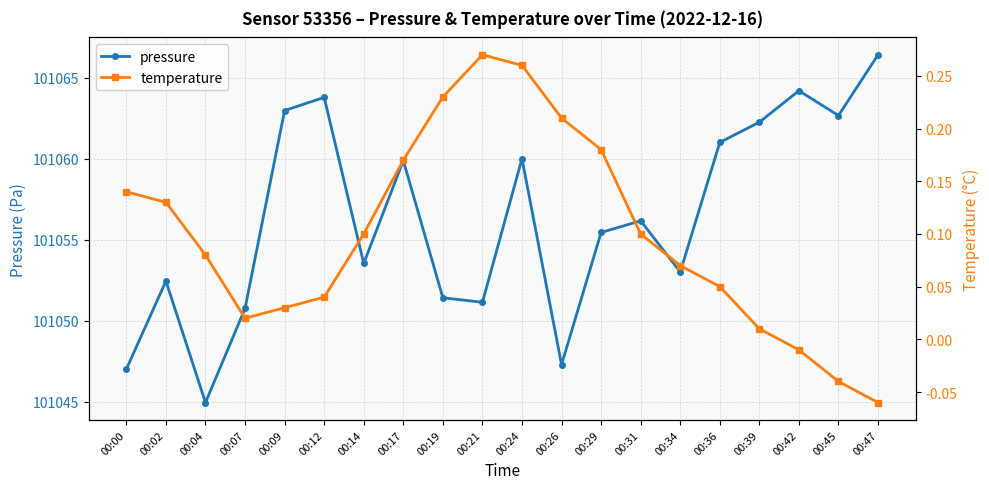

Reading left to right, list all the values displayed in this chart.

pressure: 00:00=101047.0	00:02=101052.4	00:04=101044.9	00:07=101050.8	00:09=101063.0	00:12=101063.8	00:14=101053.5	00:17=101059.9	00:19=101051.4	00:21=101051.1	00:24=101060.0	00:26=101047.3	00:29=101055.4	00:31=101056.2	00:34=101053.0	00:36=101061.0	00:39=101062.2	00:42=101064.2	00:45=101062.7	00:47=101066.4
temperature: 00:00=0.1	00:02=0.1	00:04=0.1	00:07=0.0	00:09=0.0	00:12=0.0	00:14=0.1	00:17=0.2	00:19=0.2	00:21=0.3	00:24=0.3	00:26=0.2	00:29=0.2	00:31=0.1	00:34=0.1	00:36=0.1	00:39=0.0	00:42=-0.0	00:45=-0.0	00:47=-0.1